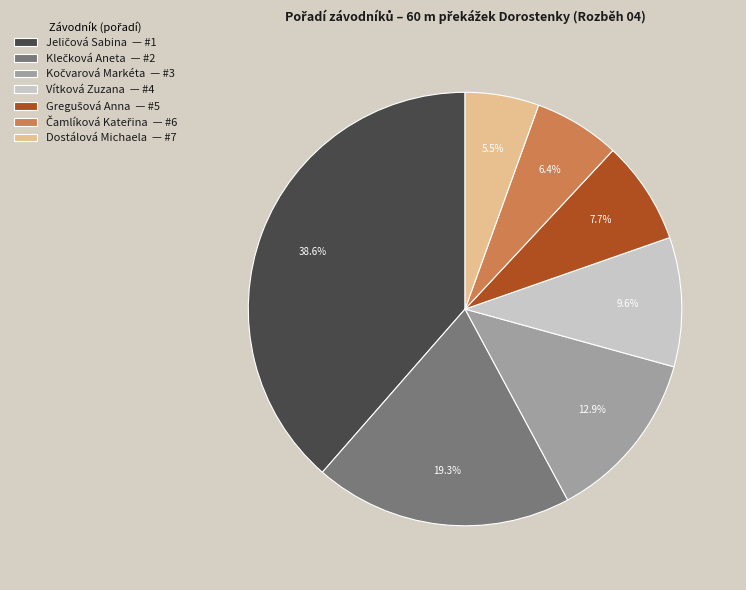

How much of the chart is everything except Vítková Zuzana — #4?

90.4%